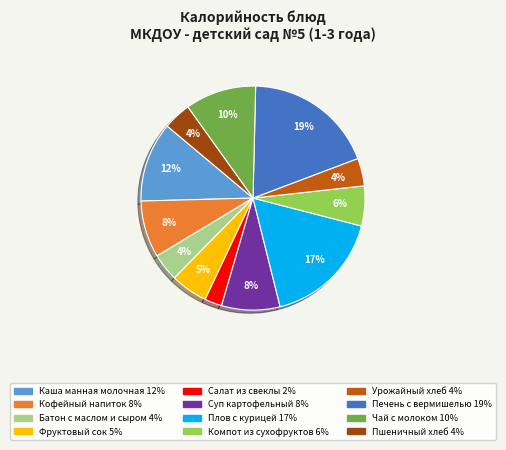

To the nearest percent, what is the average slice percentage?

8%